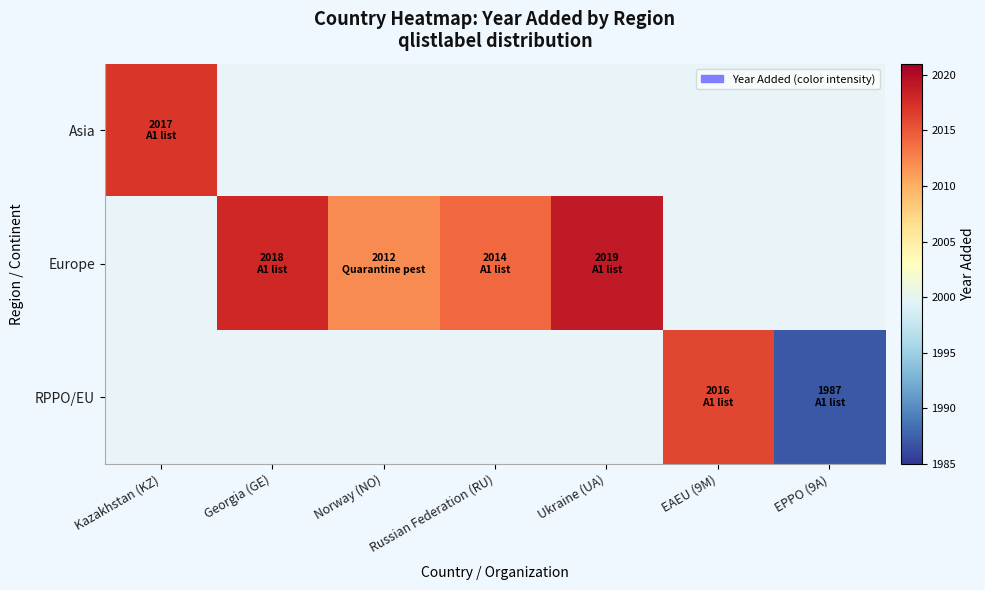

What is the minimum value for Asia?

2017.0